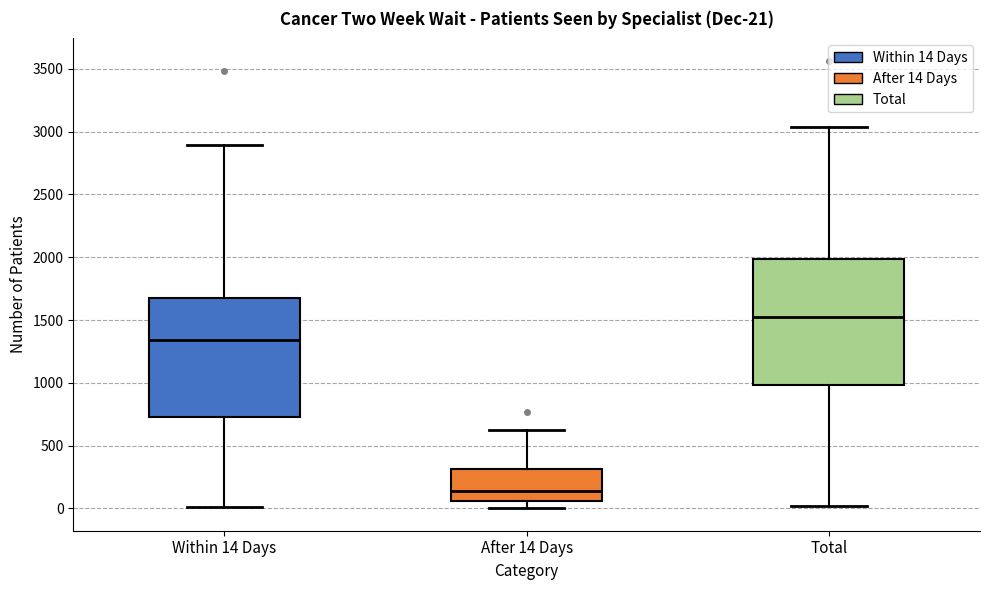

Which box has the highest median line?

Total